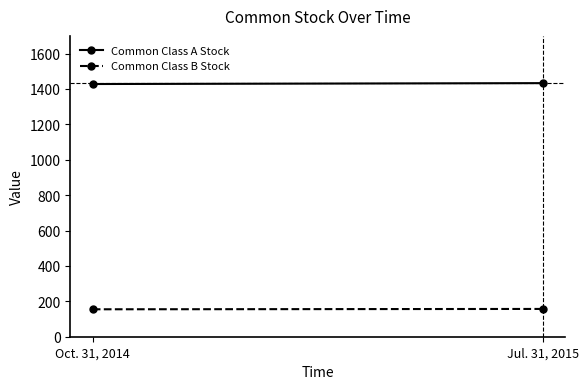

Reading left to right, extract all data points from this chart.

Common Class A Stock: 1428	1433
Common Class B Stock: 155	157